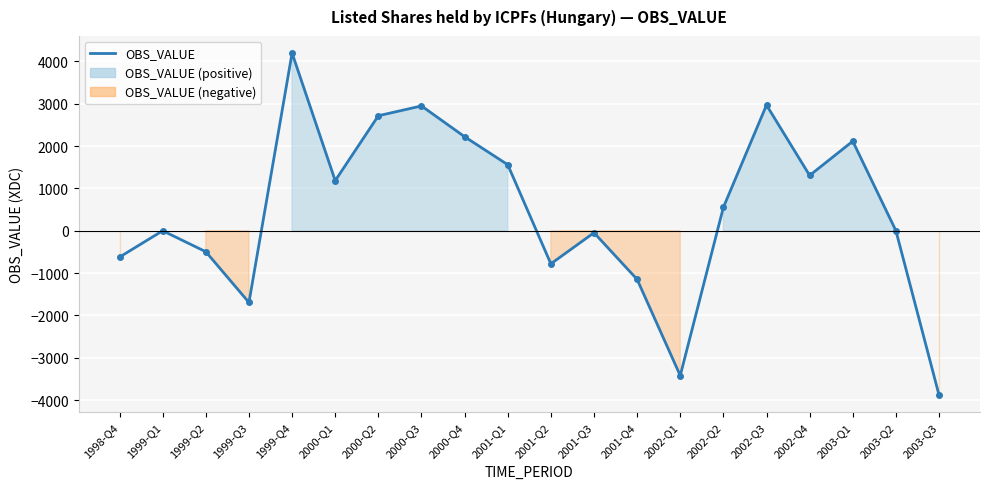

What is the label of the 19th point from the right?

1999-Q1